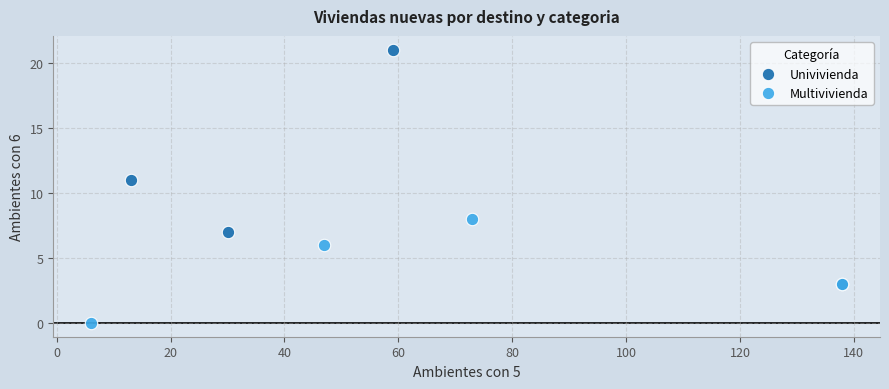

Which series reaches the maximum Y coordinate?

Univivienda